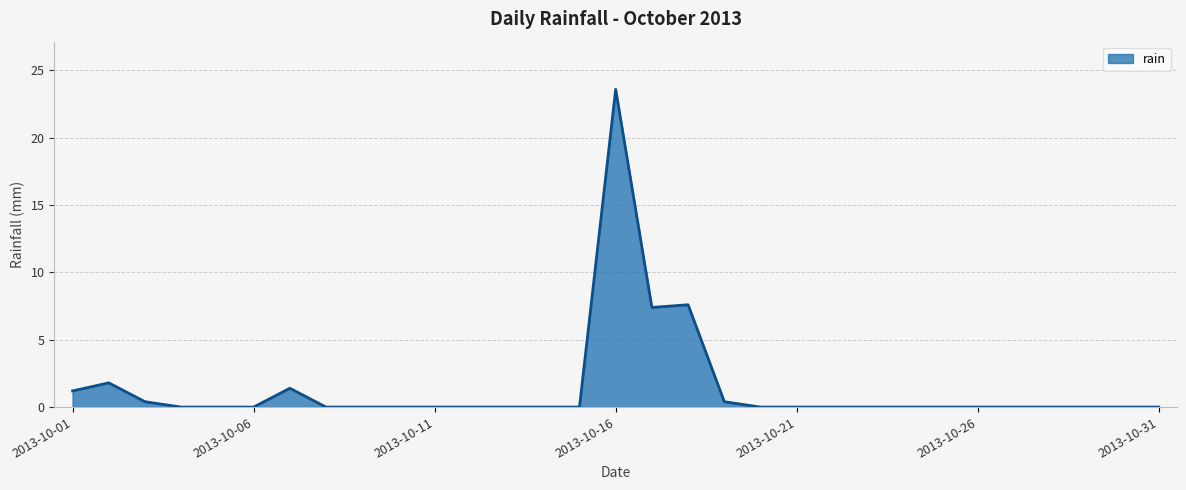

Does the chart have visible grid lines?

Yes